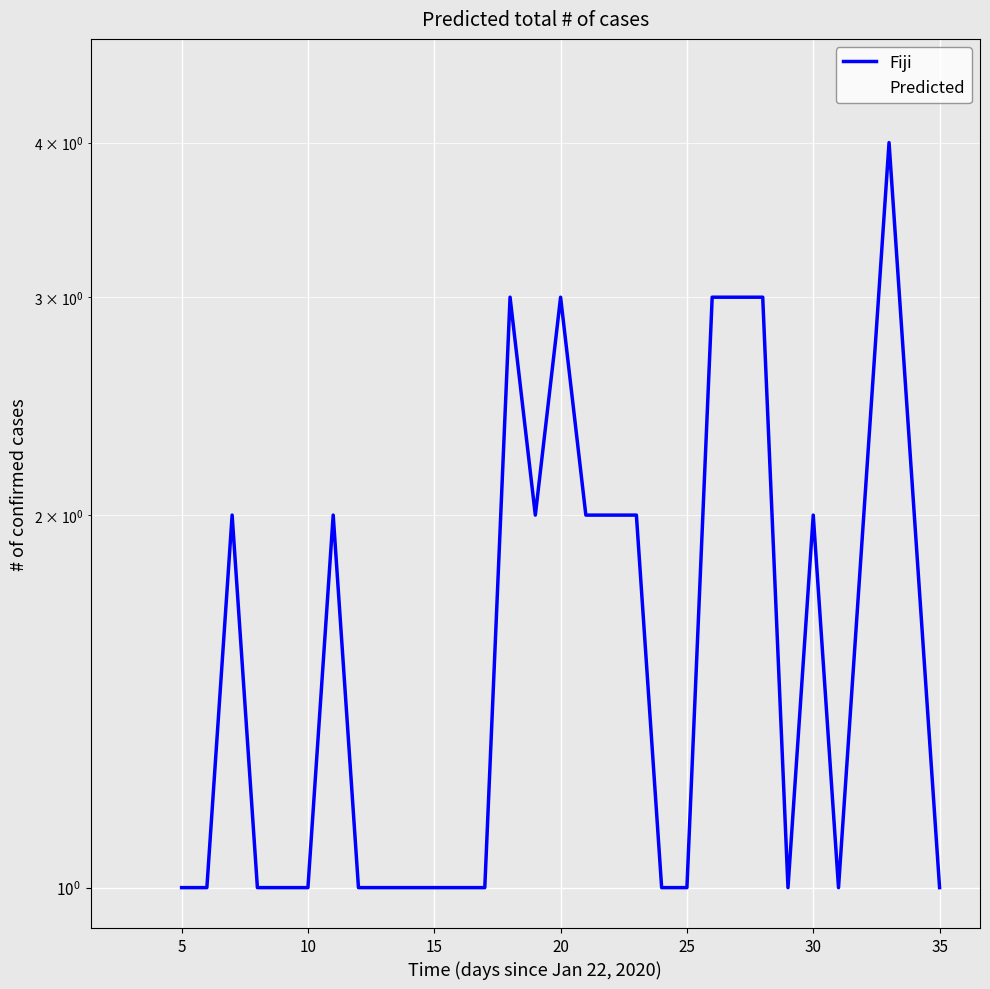

True or false: Fiji and Predicted intersect in this chart.

False